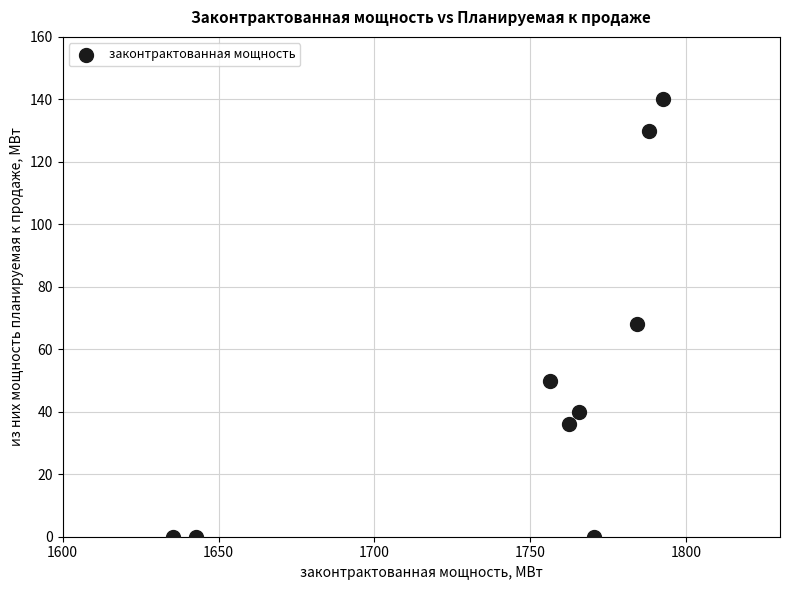

What is the average Y value?

52